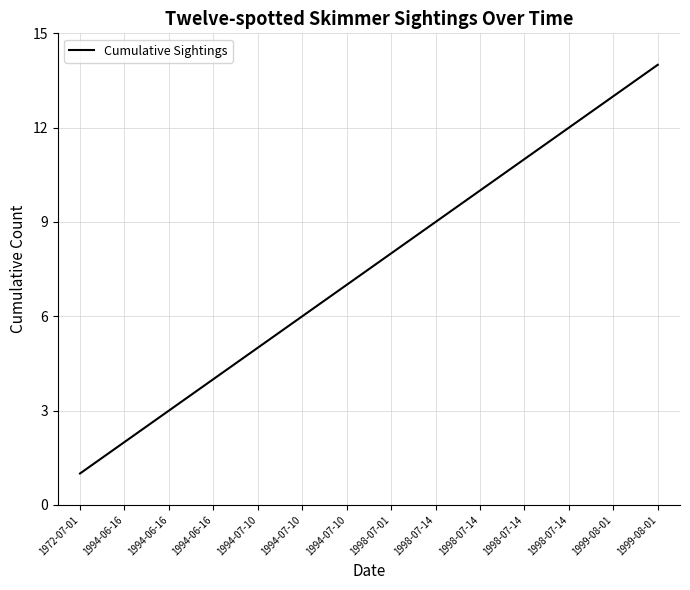

True or false: the data shows 3 at 1994-06-16.

True